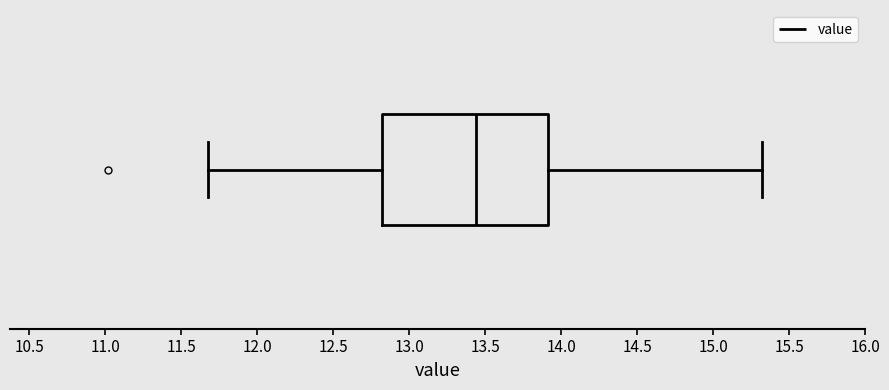

Transcribe this box plot: give where the median line is, the range the box spans, and where the two whiskers end, as read against the x-axis. The values are not printed on the chart, so give them approximately, as read against the axis.

median 13.45, box 12.80 to 13.90, whiskers 11.70 to 15.30